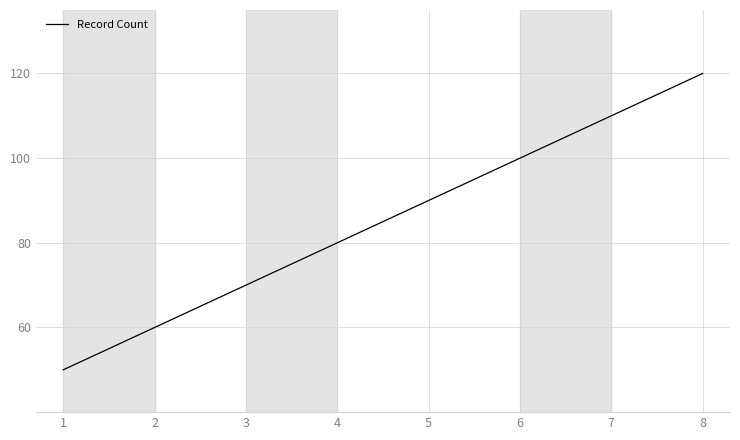

What is the ratio of the value at 5 to the value at 7?

0.8